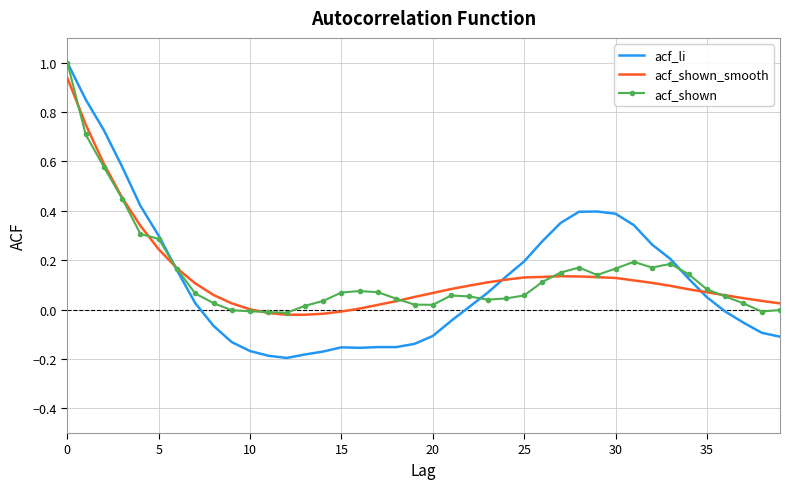

Which series has the largest range (max minus min)?

acf_li